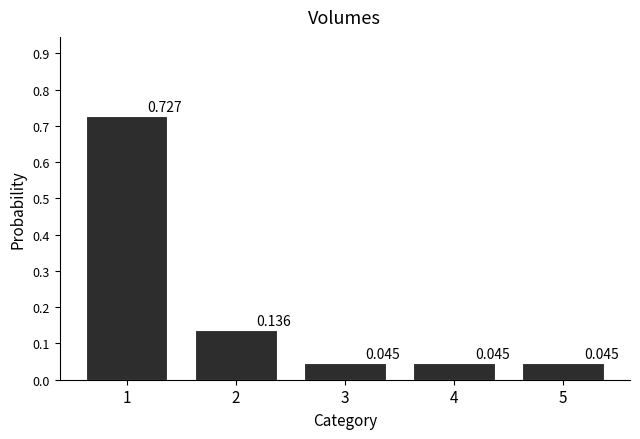

How many data points does each series have?

5